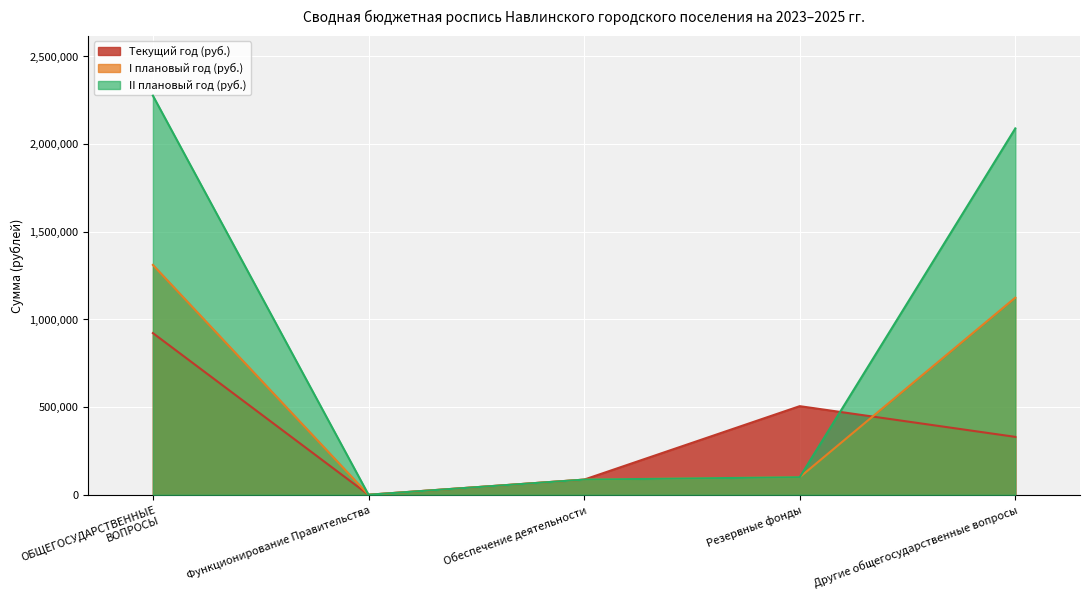

What is the difference between the maximum and minimum values in the II плановый год (руб.) series?

2275206.0